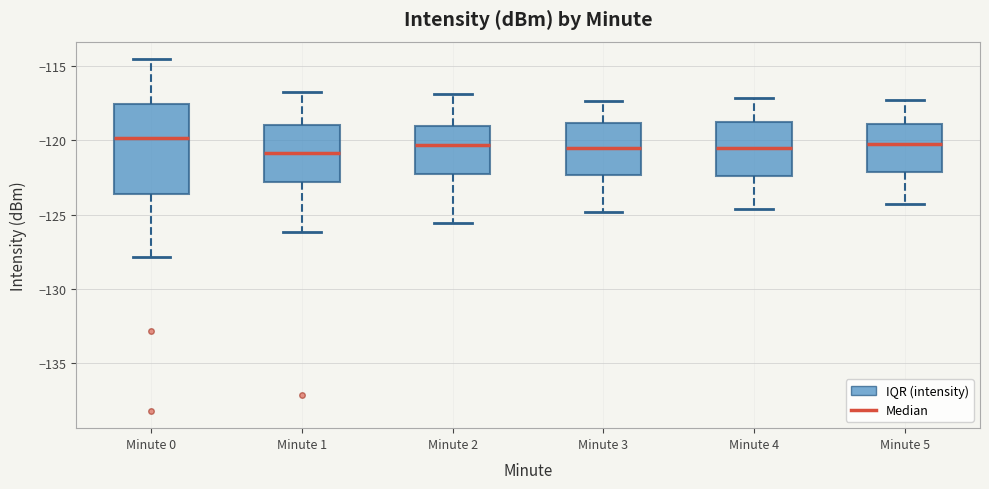

Which box is the tallest, from its lower edge to its upper edge?

Minute 0